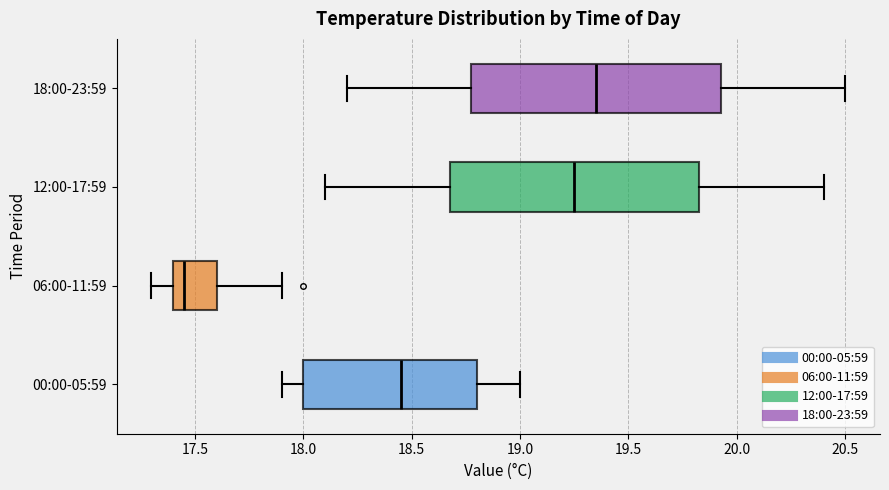

Which box has the furthest to the right median line?

18:00-23:59